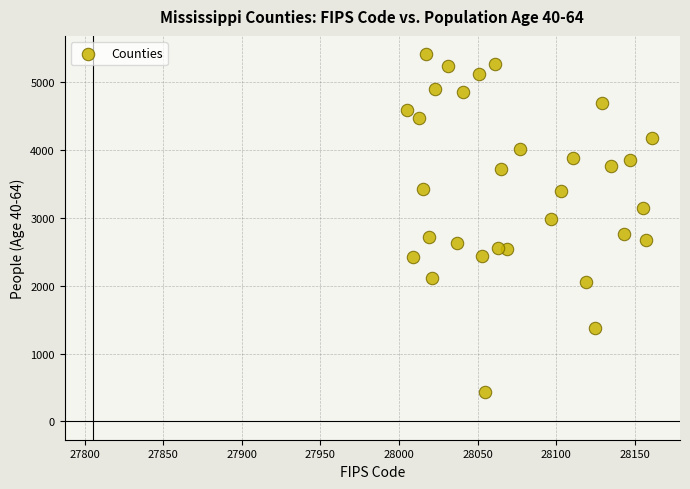

What is the range of Y values (max minus min)?

4984